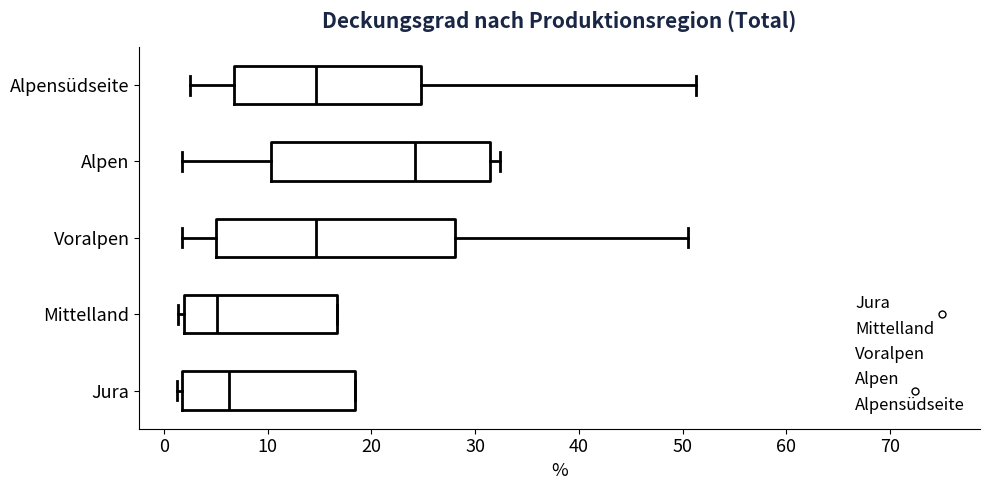

Which box is the widest, from its left edge to its right edge?

Voralpen